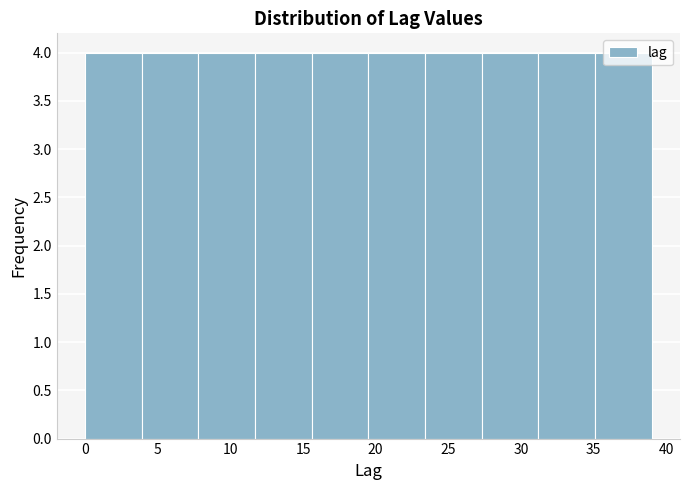

Reading left to right, transcribe this chart: for each bar, give the range it covers on the x-axis and its height. Neither the bar edges nor the heights are printed on the chart, so give them approximately, as read against the axes.

0.0 to 3.9: 4
3.9 to 7.8: 4
7.8 to 11.7: 4
11.7 to 15.6: 4
15.6 to 19.5: 4
19.5 to 23.4: 4
23.4 to 27.3: 4
27.3 to 31.2: 4
31.2 to 35.1: 4
35.1 to 39.0: 4